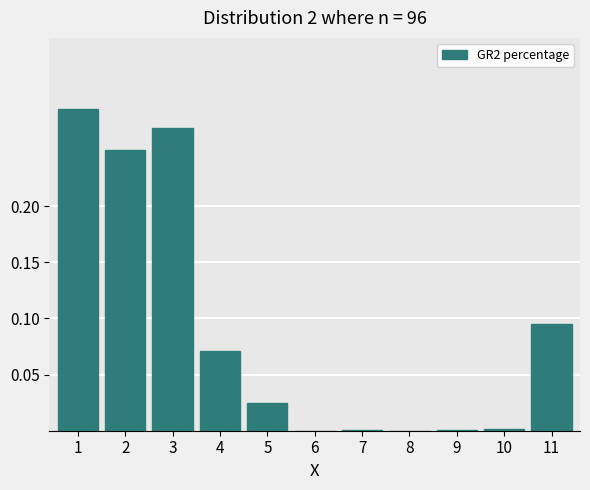

What is the sum of all values?

1.0